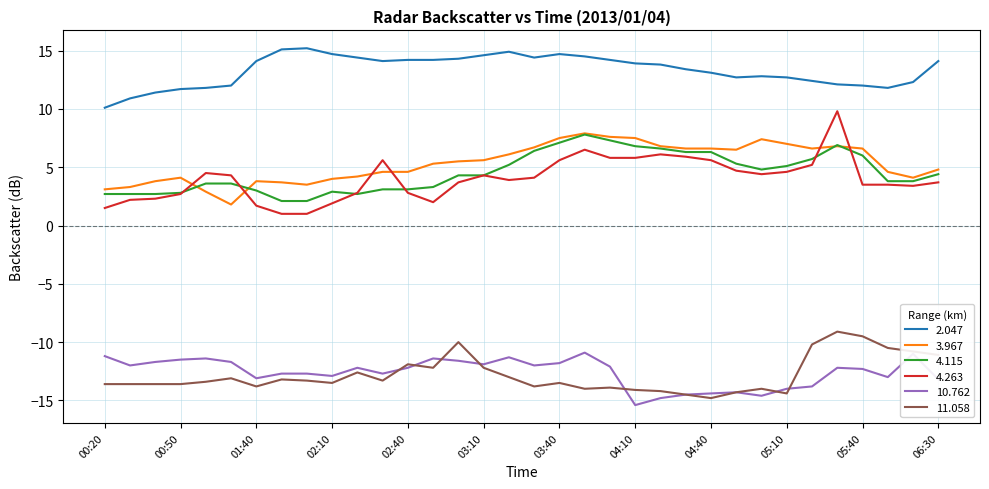

What is the lowest value of the 4.263 series?

1.0